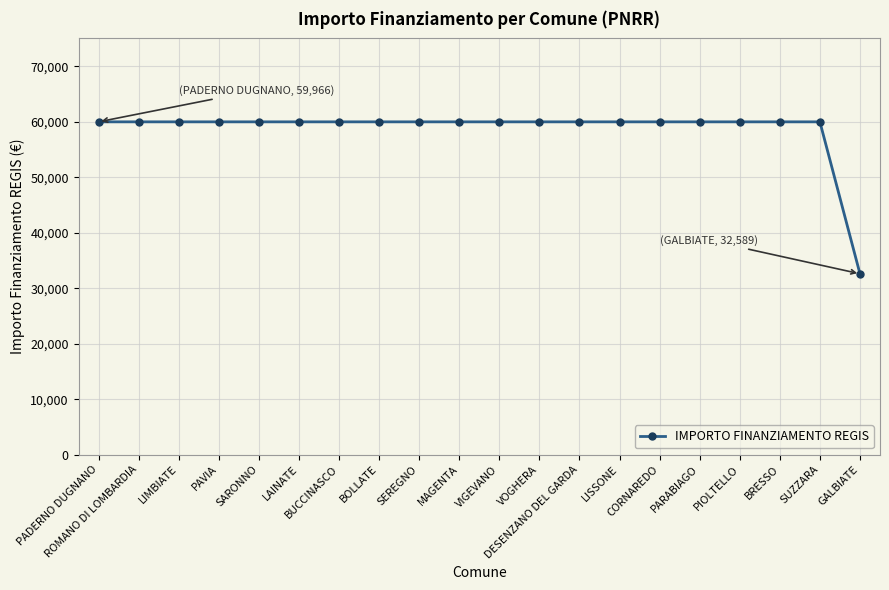

What is the minimum value shown in the chart?

32589